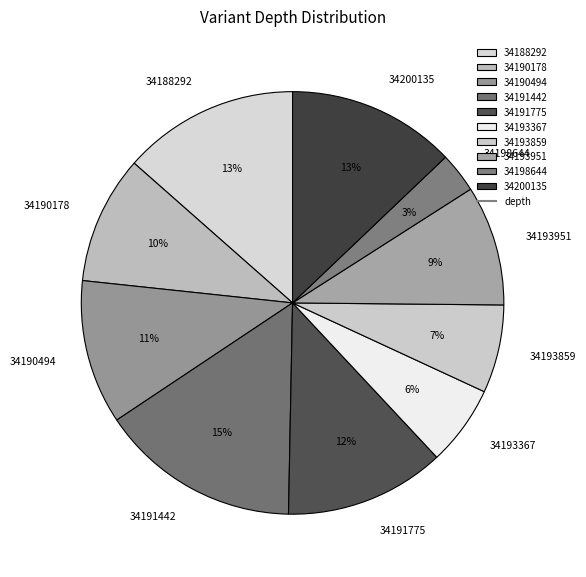

To the nearest percent, what percentage of the pie is 34193951?

9%